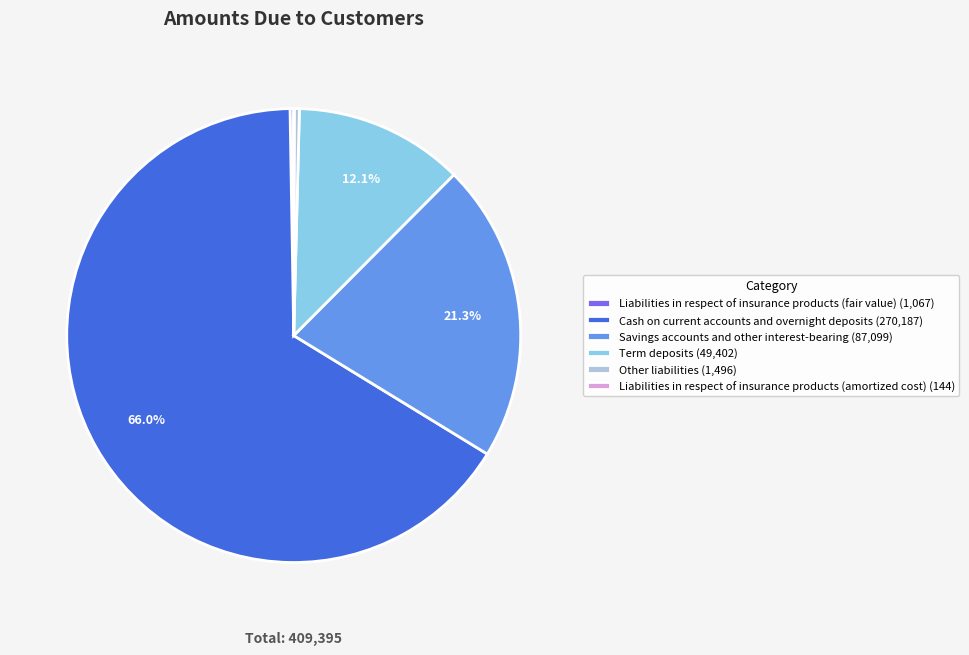

Is there any slice that represents more than half of the pie?

Yes